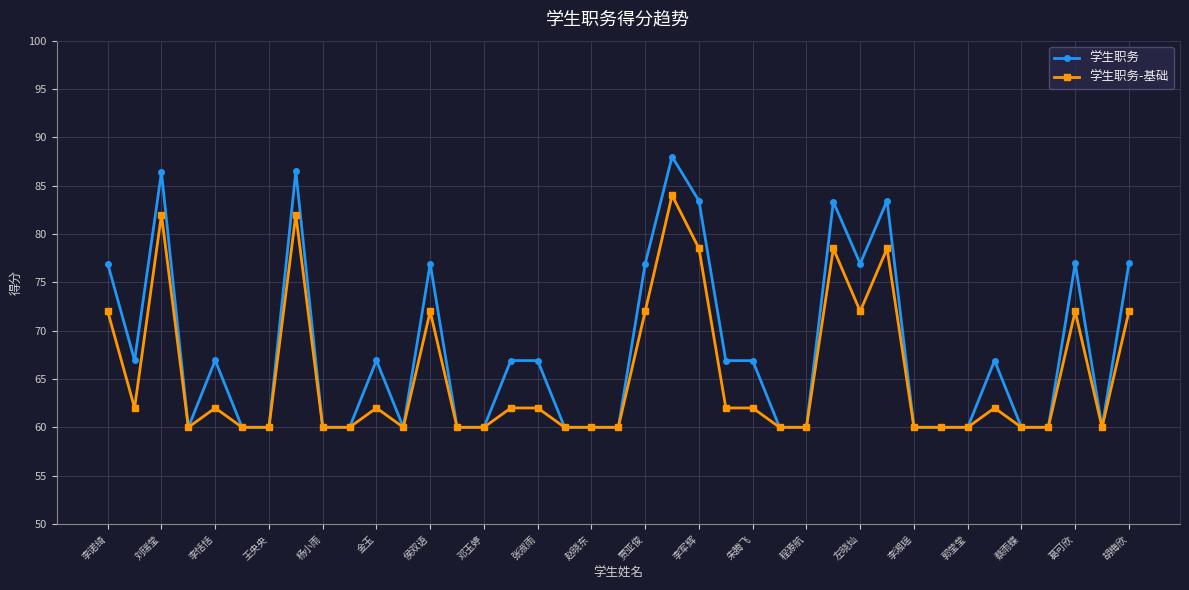

Which series has the largest range (max minus min)?

学生职务